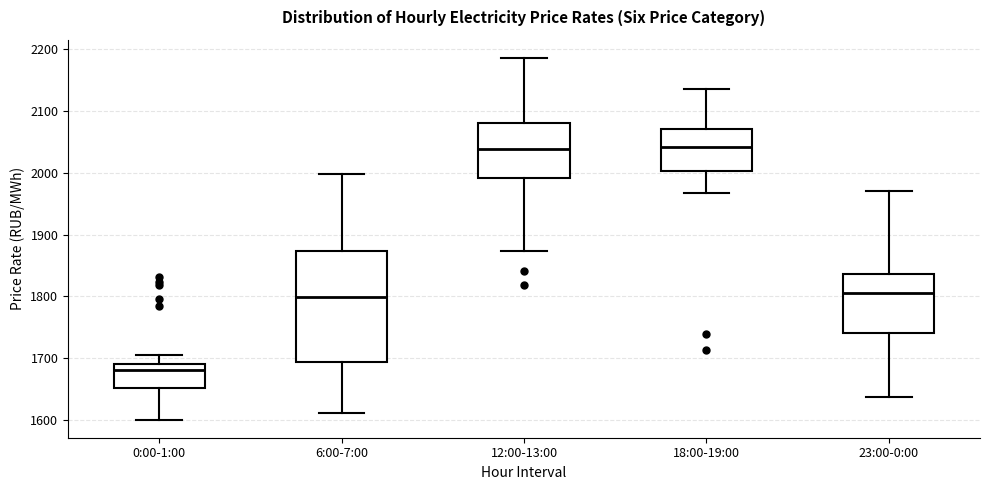

Which box is the tallest, from its lower edge to its upper edge?

6:00-7:00